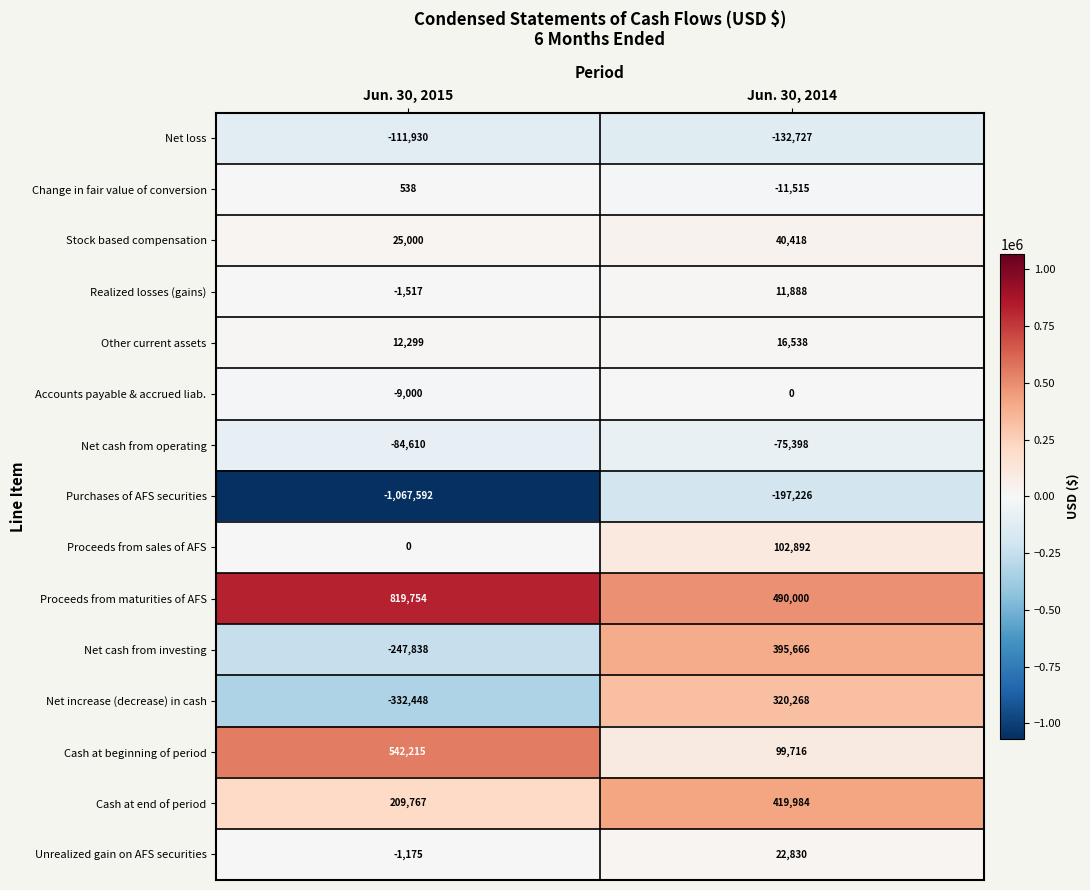

Where is Unrealized gain on AFS securities nearest to the value 10827?

Jun. 30, 2015